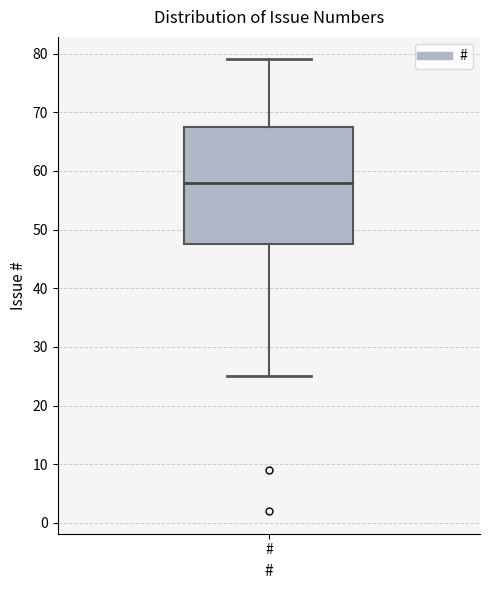

Where is the lower edge of the box for # on the y-axis? The values are not printed on the chart, so give them approximately, as read against the axis.

48